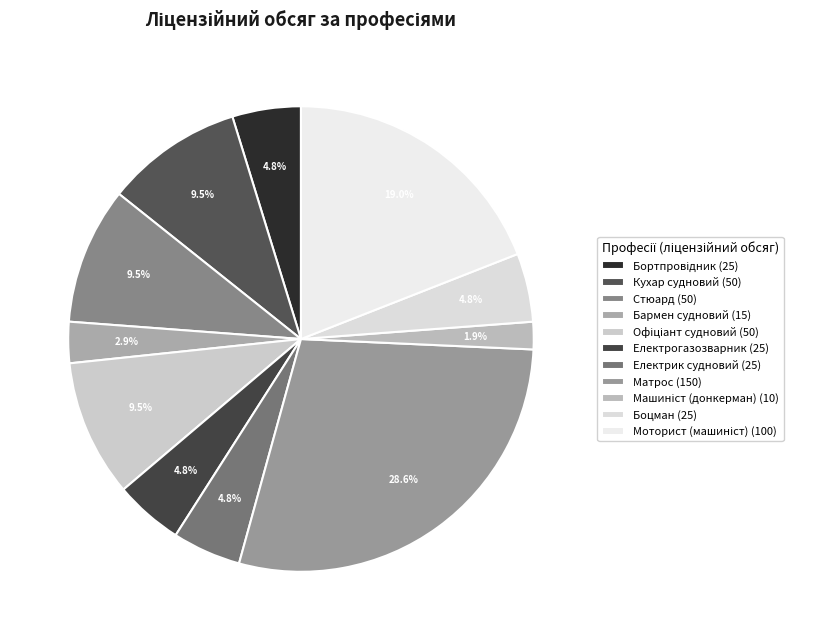

Rank the categories by value from lowest to highest.

8340 Машиніст помповий (донкерман), 5123 Бармен судновий, 5111 Бортпровідник судновий, 7212 Електрогазозварник судновий, 7241 Електрик судновий, 8340 Боцман, 5122 Кухар судновий, 5123 Стюард, 5123 Офіціант судновий, 8340 Моторист (машиніст), 8340 Матрос